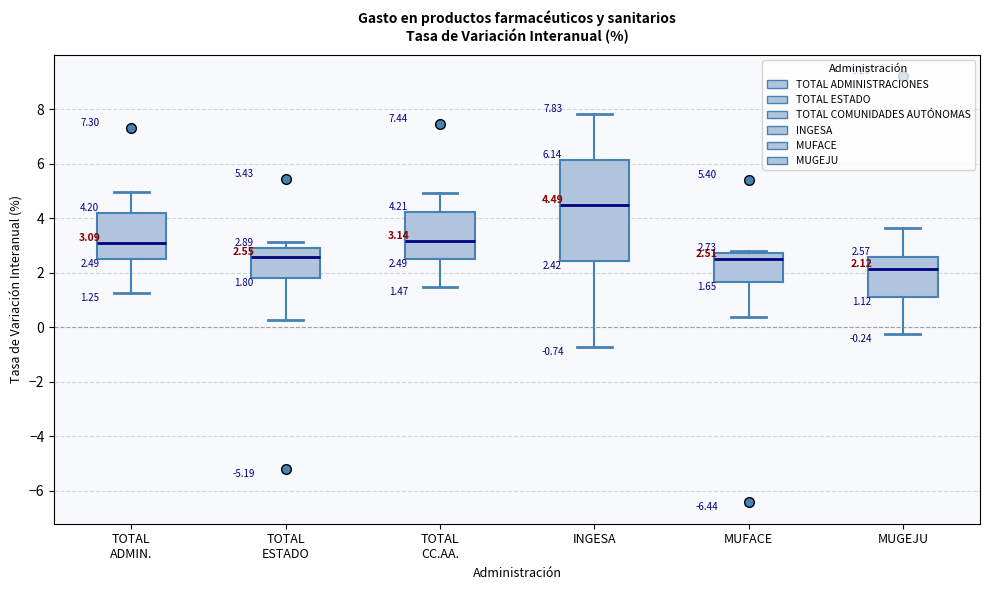

Which box has the lowest median line?

MUGEJU